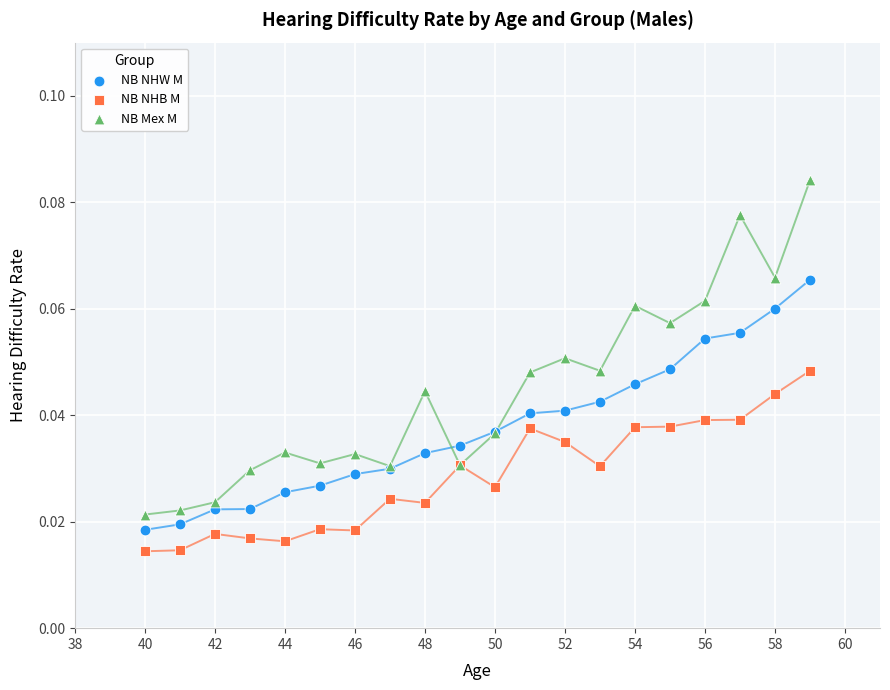

Which series has the largest Y range (max minus min)?

NB Mex M